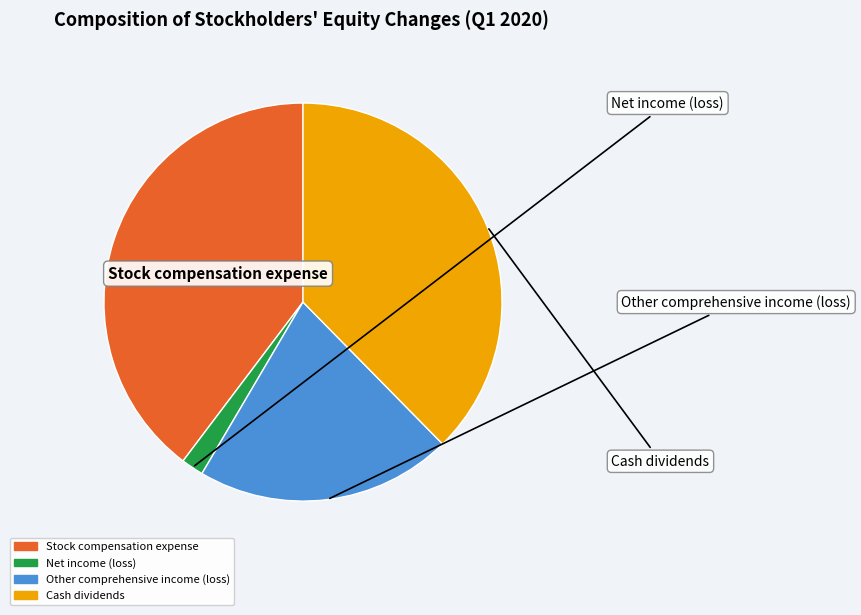

The Cash dividends slice represents 47% of the pie. True or false?

False